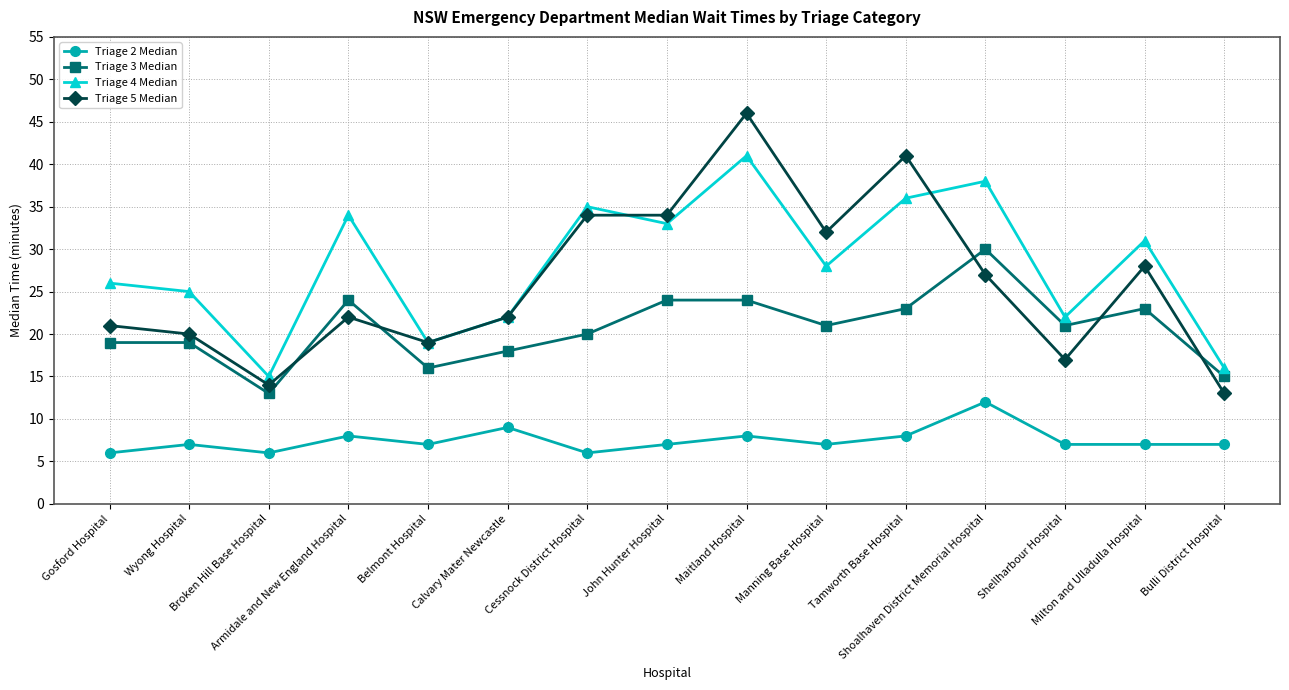

What is the difference between the highest and lowest values at Shellharbour Hospital?

15